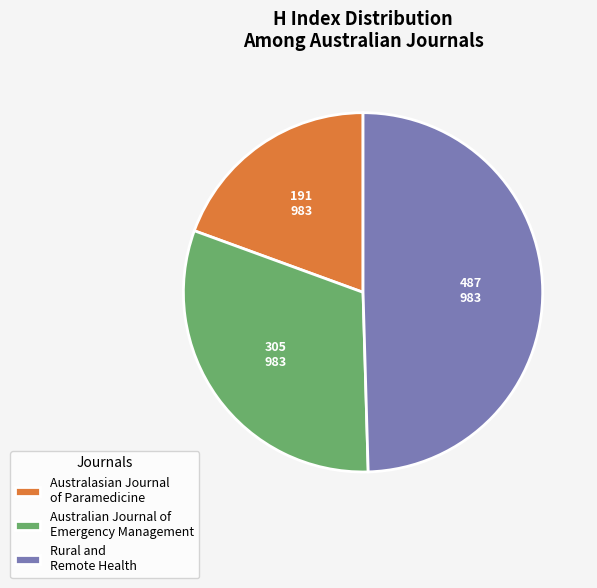

True or false: Australasian Journal of Paramedicine accounts for 26% of the total.

False